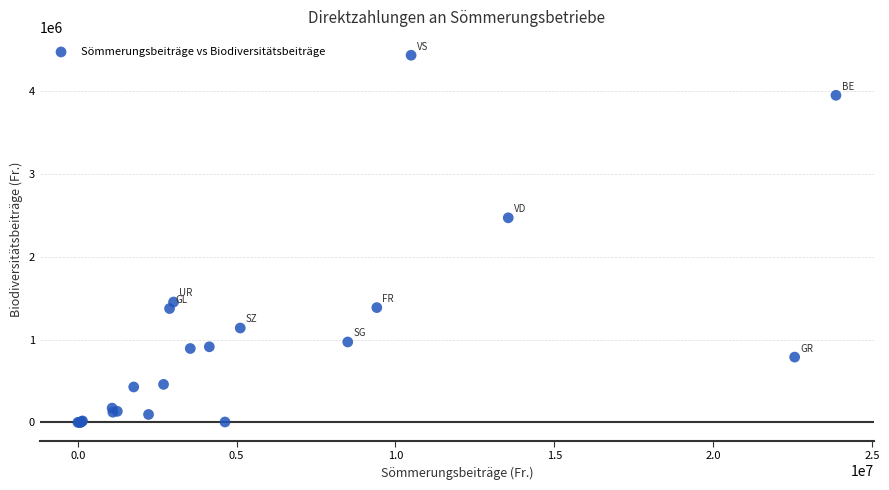

What Y value in the scatter plot is closest to 2216822?

2470513.5